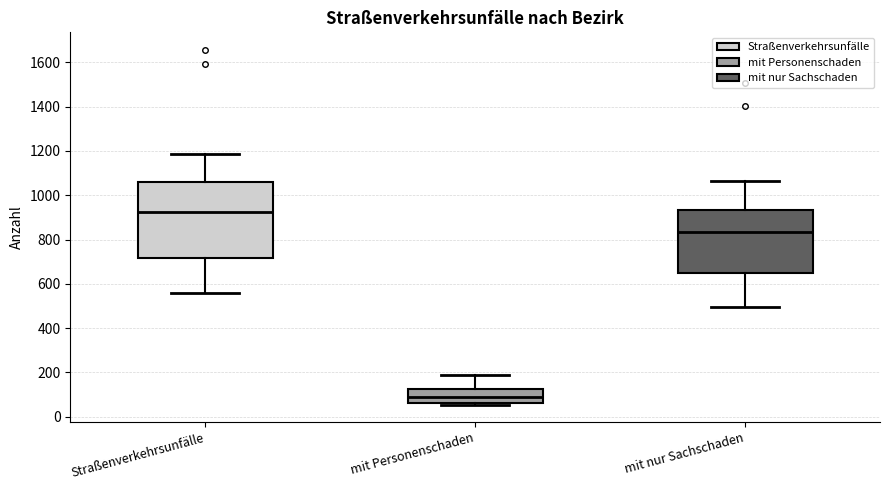

Reading left to right, transcribe this box plot: for each box, give where its median line is, the range the box spans, and where its two whiskers end, as read against the y-axis. The values are not printed on the chart, so give them approximately, as read against the axis.

Straßenverkehrsunfälle: median 920, box 720 to 1060, whiskers 560 to 1180
mit Personenschaden: median 100, box 60 to 120, whiskers 60 (just below the box's lower edge) to 180
mit nur Sachschaden: median 840, box 660 to 940, whiskers 500 to 1060